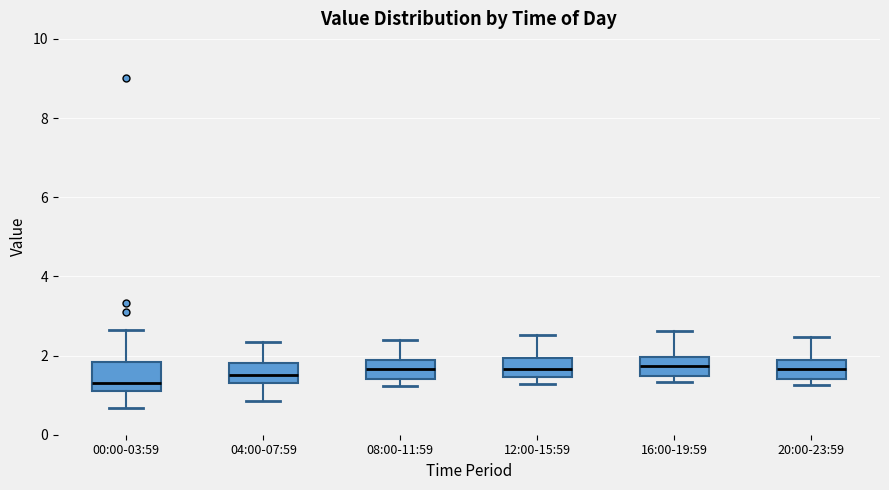

Where does the upper whisker of the box for 12:00-15:59 end on the y-axis? The values are not printed on the chart, so give them approximately, as read against the axis.

2.6